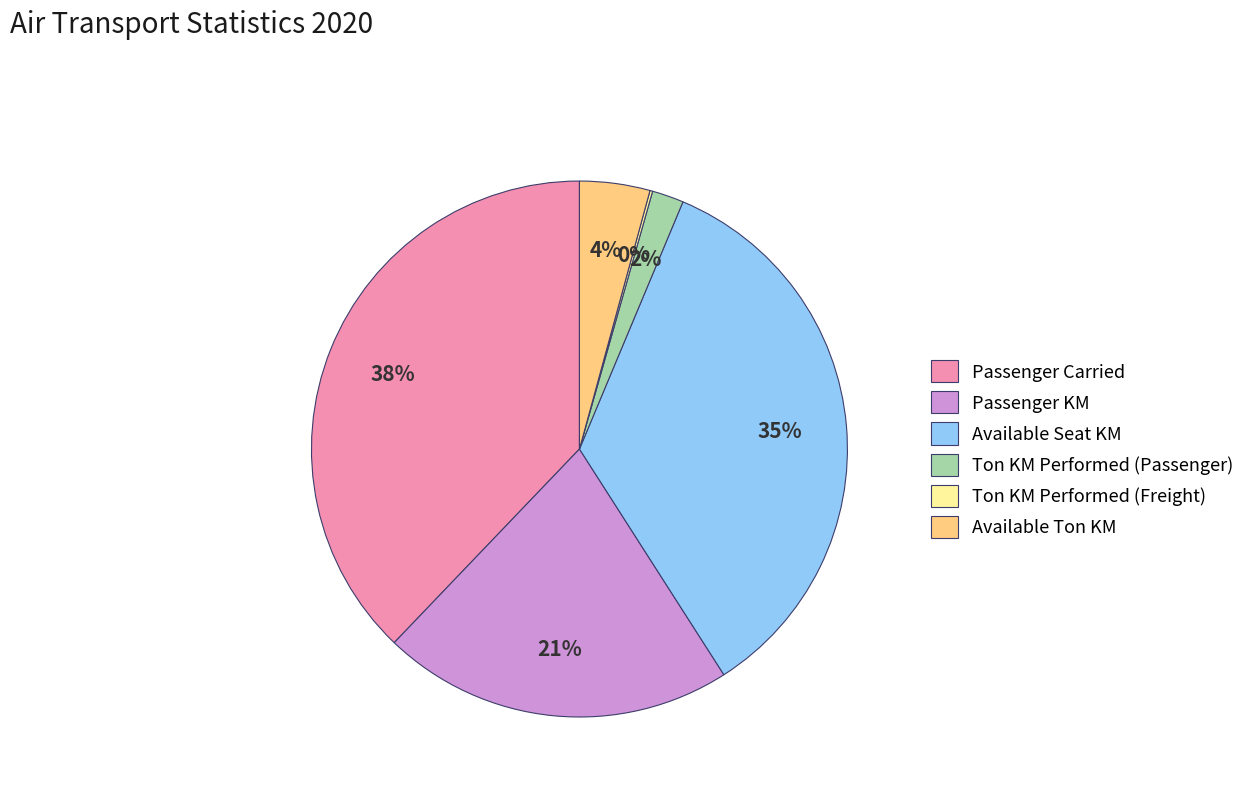

Which category has the biggest portion of the pie?

Passenger Carried